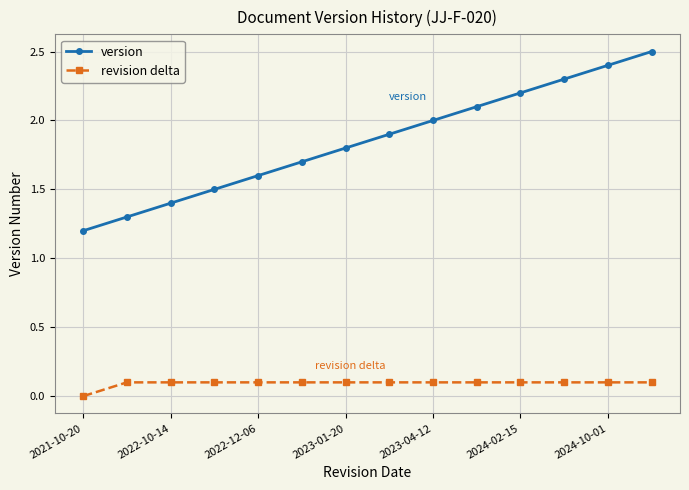

What are all the series names shown in the legend?

version, revision delta